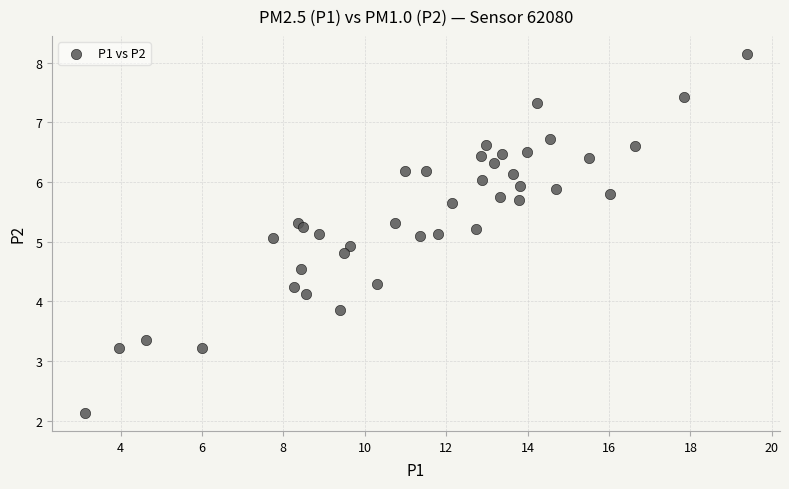

What is the range of Y values (max minus min)?

6.0